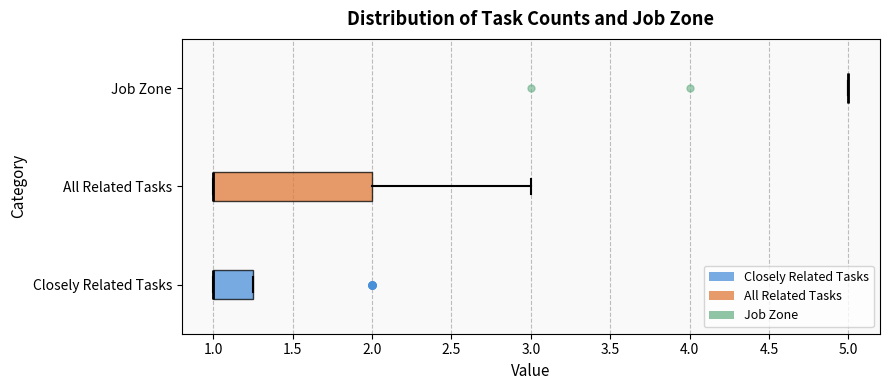

Comparing the boxes themselves (not the whiskers), which one is the widest?

All Related Tasks